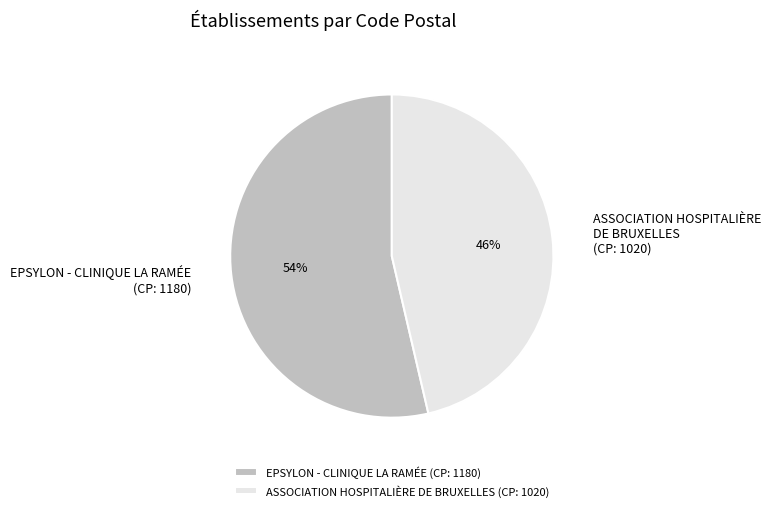

To the nearest percent, what portion does EPSYLON - CLINIQUE LA RAMÉE (CP: 1180) represent?

54%